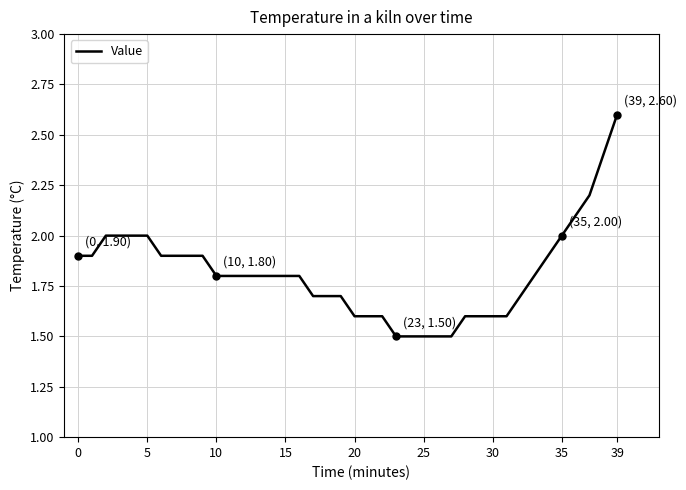

What is the greatest value displayed?

2.6